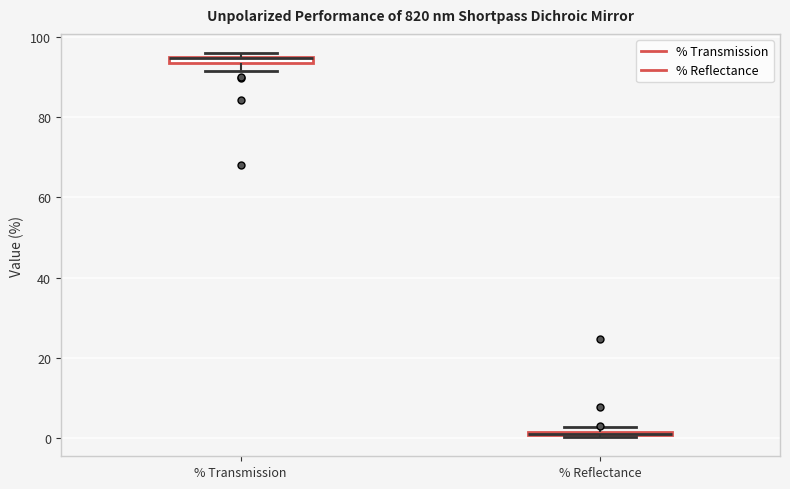

Which box's median line is the lowest?

% Reflectance